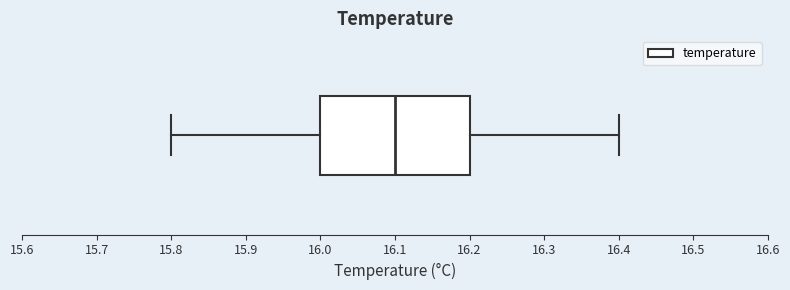

Transcribe this box plot: give where the median line is, the range the box spans, and where the two whiskers end, as read against the x-axis. The values are not printed on the chart, so give them approximately, as read against the axis.

median 16.1, box 16.0 to 16.2, whiskers 15.8 to 16.4